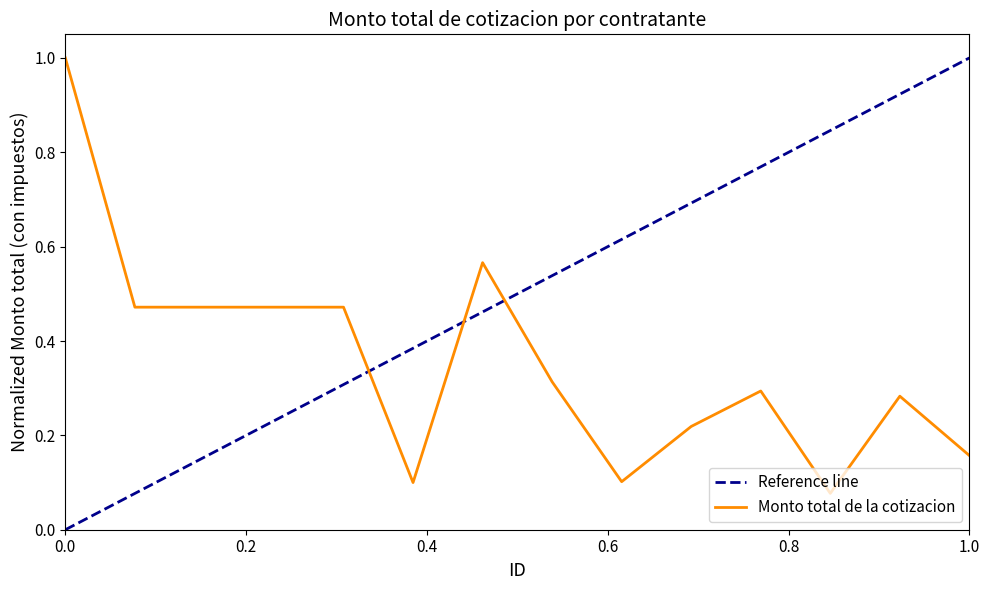

How many times do Reference line and Monto total de la cotizacion cross each other?

3